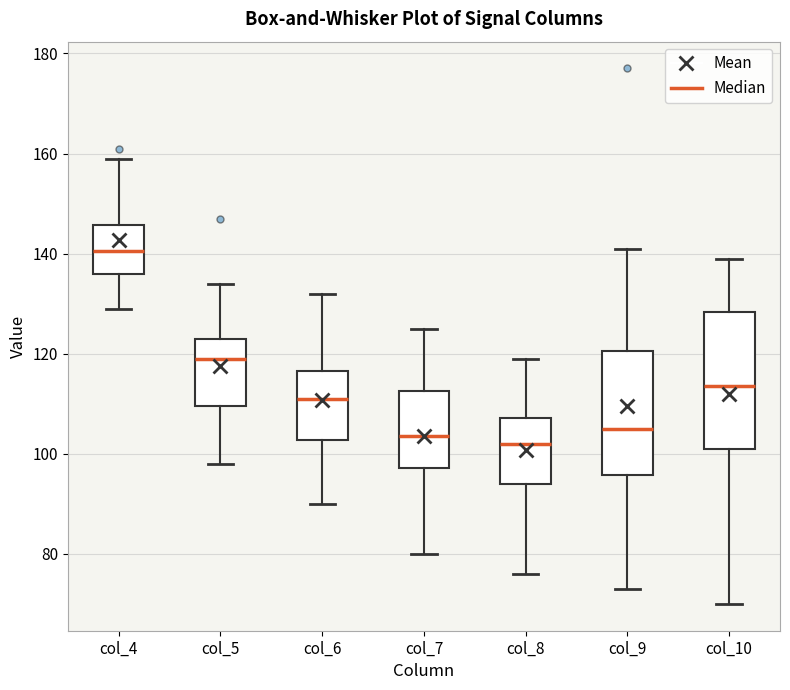

Which box is the tallest, from its lower edge to its upper edge?

col_10